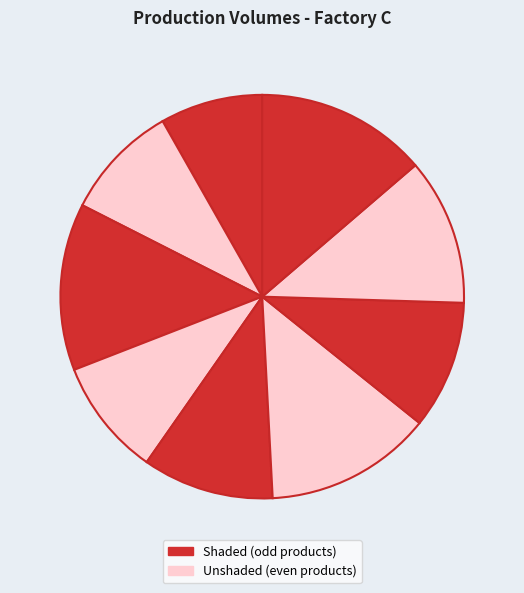

To the nearest percent, what is the difference between the largest and smallest slice percentages?

5%